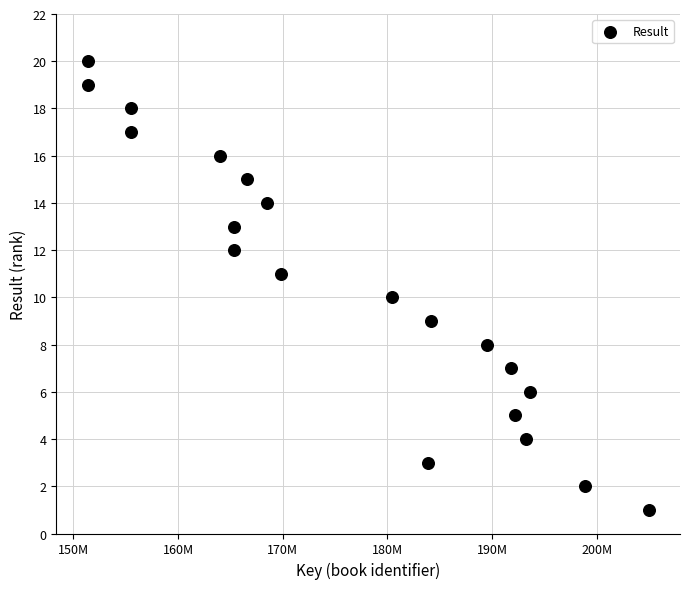

What is the range of X values (max minus min)?

53549715